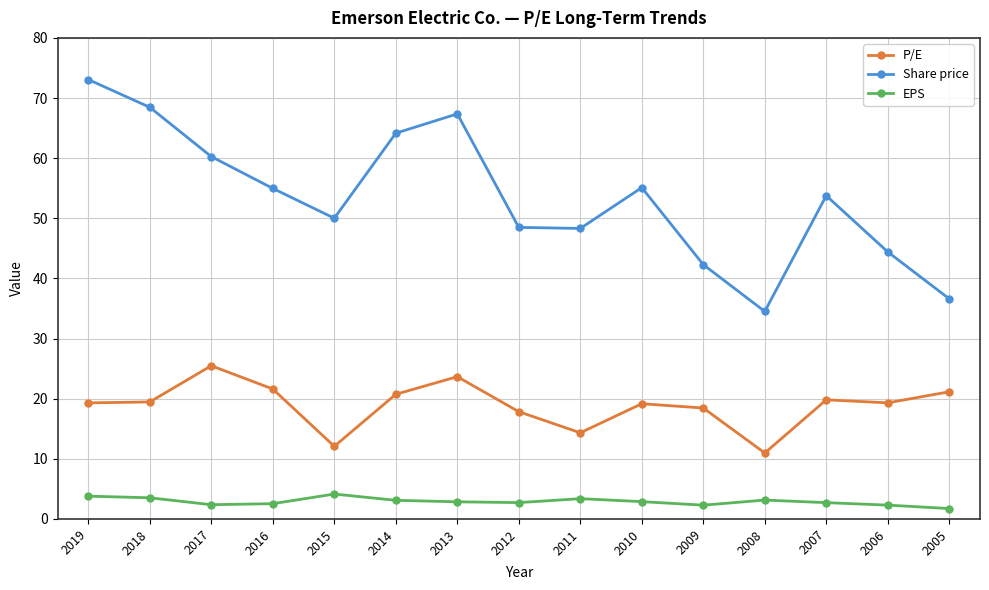

True or false: P/E and EPS cross at least once.

False